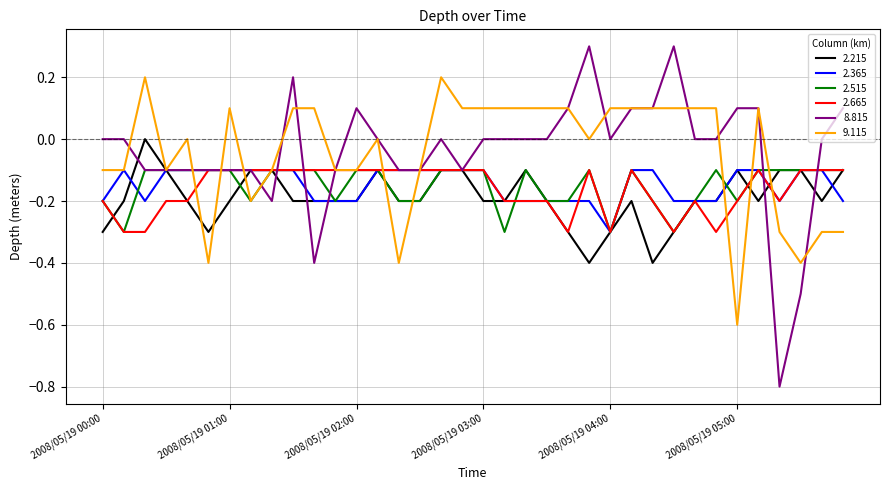

What are all the series names shown in the legend?

2.215, 2.365, 2.515, 2.665, 8.815, 9.115